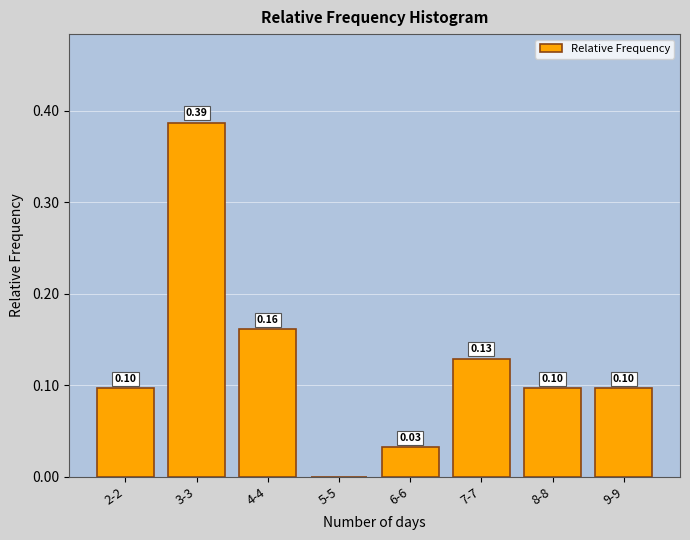

What is the change in value from 5-5 to 9-9?

+0.1